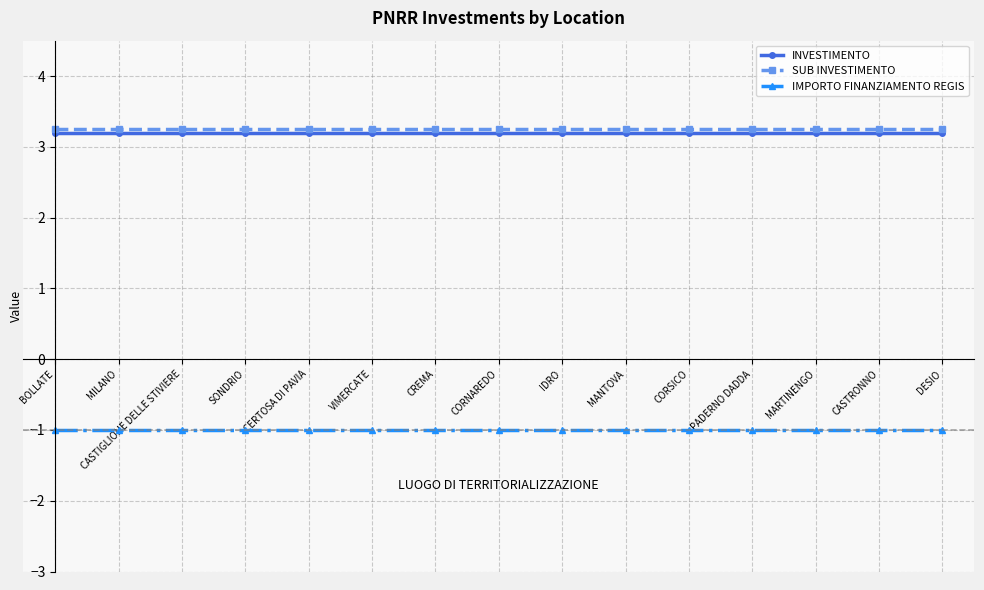

True or false: IMPORTO FINANZIAMENTO REGIS and INVESTIMENTO cross at least once.

False